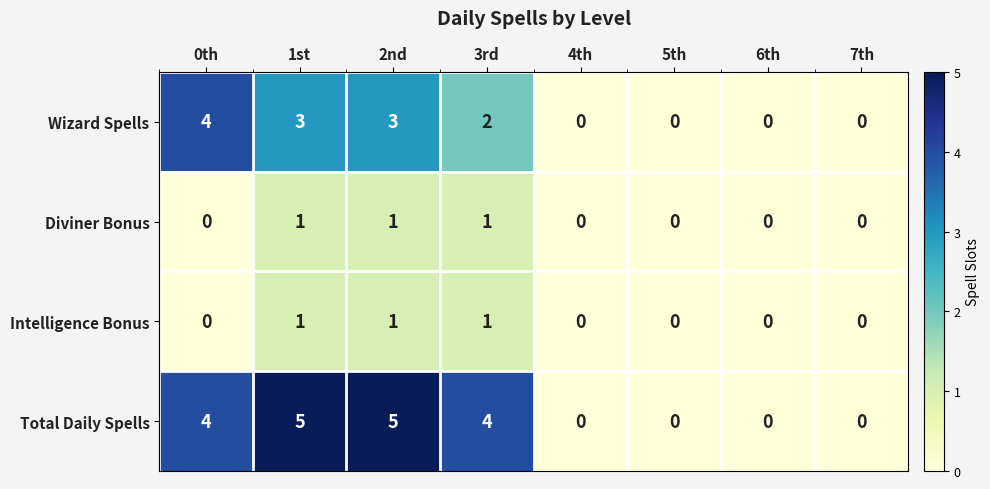

What is the greatest value displayed?

5